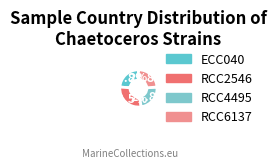

How many slices are in this pie chart?

4